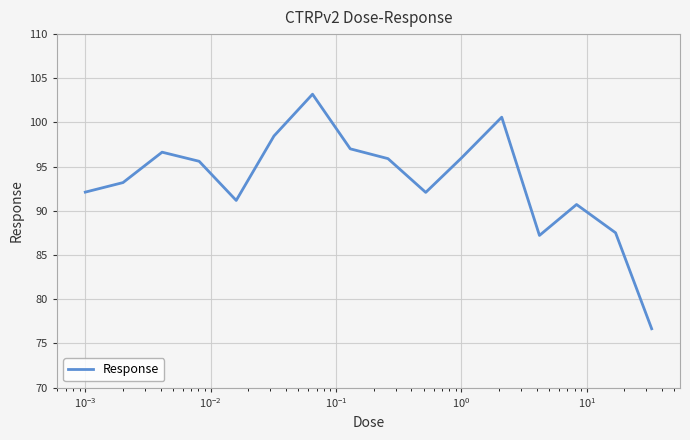

True or false: there are more than 2 points higher than both neighbors.

True